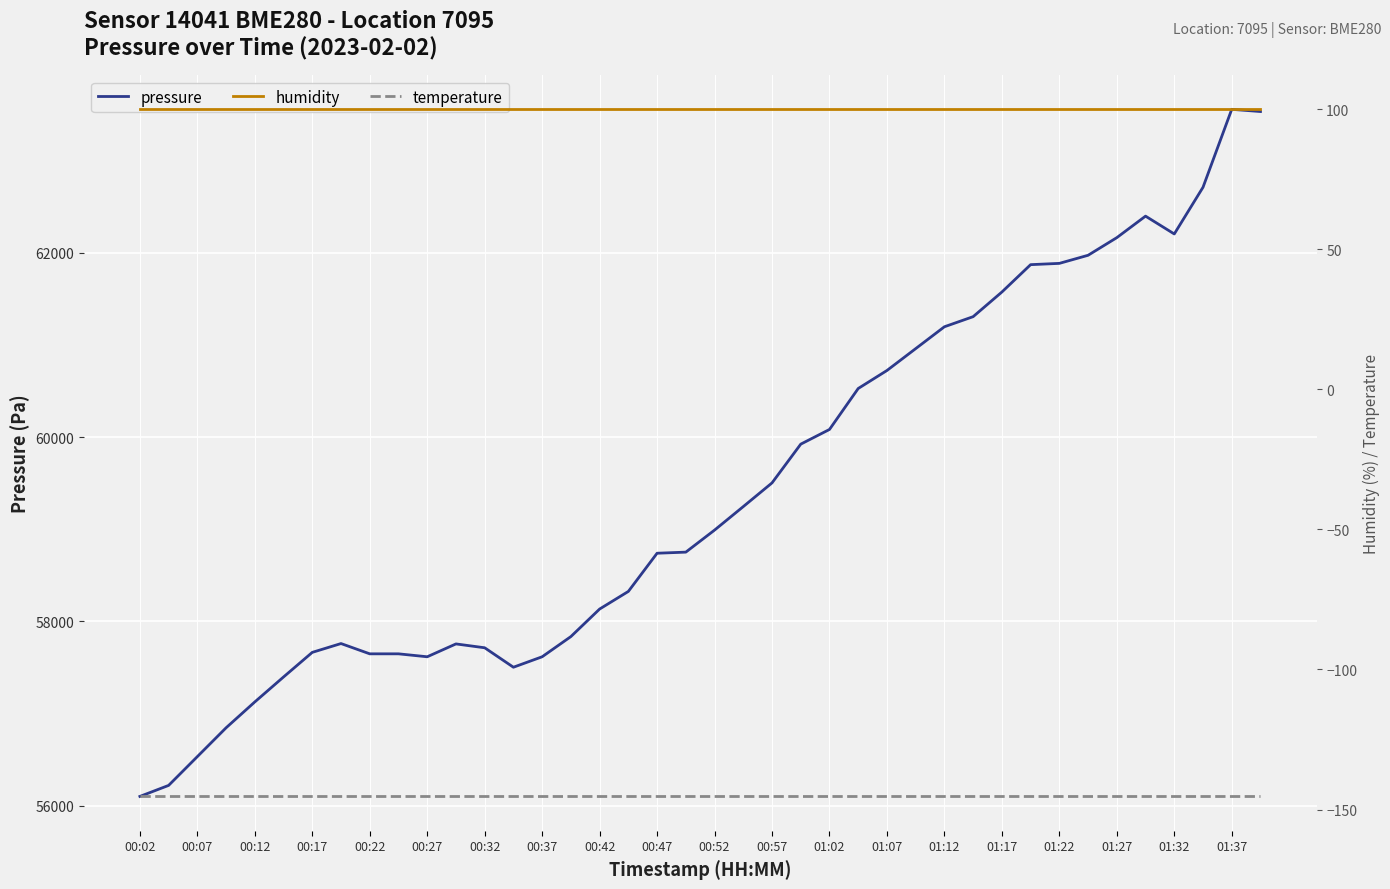

The value of pressure at 00:22 is 32588.1. True or false?

False